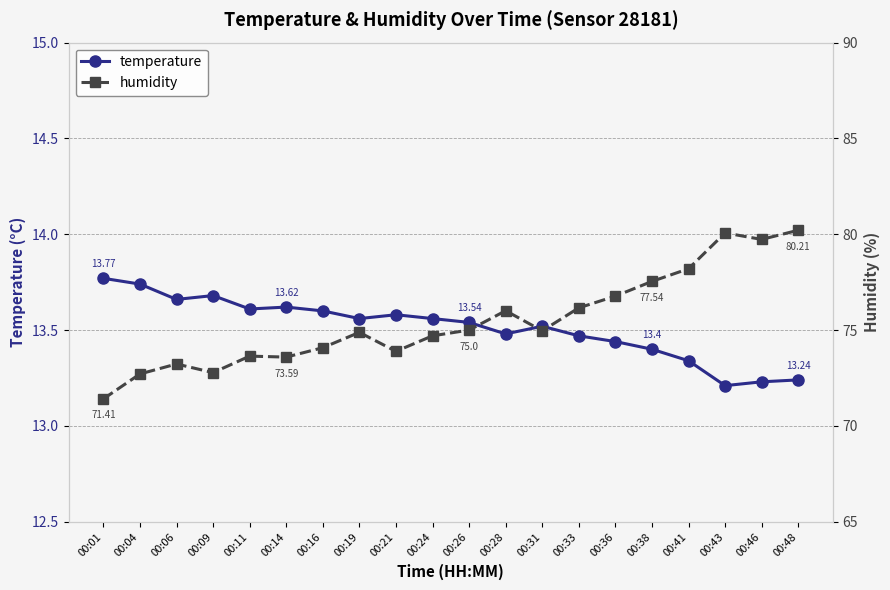

What is the spread (max minus min) of values at 00:16?

60.5